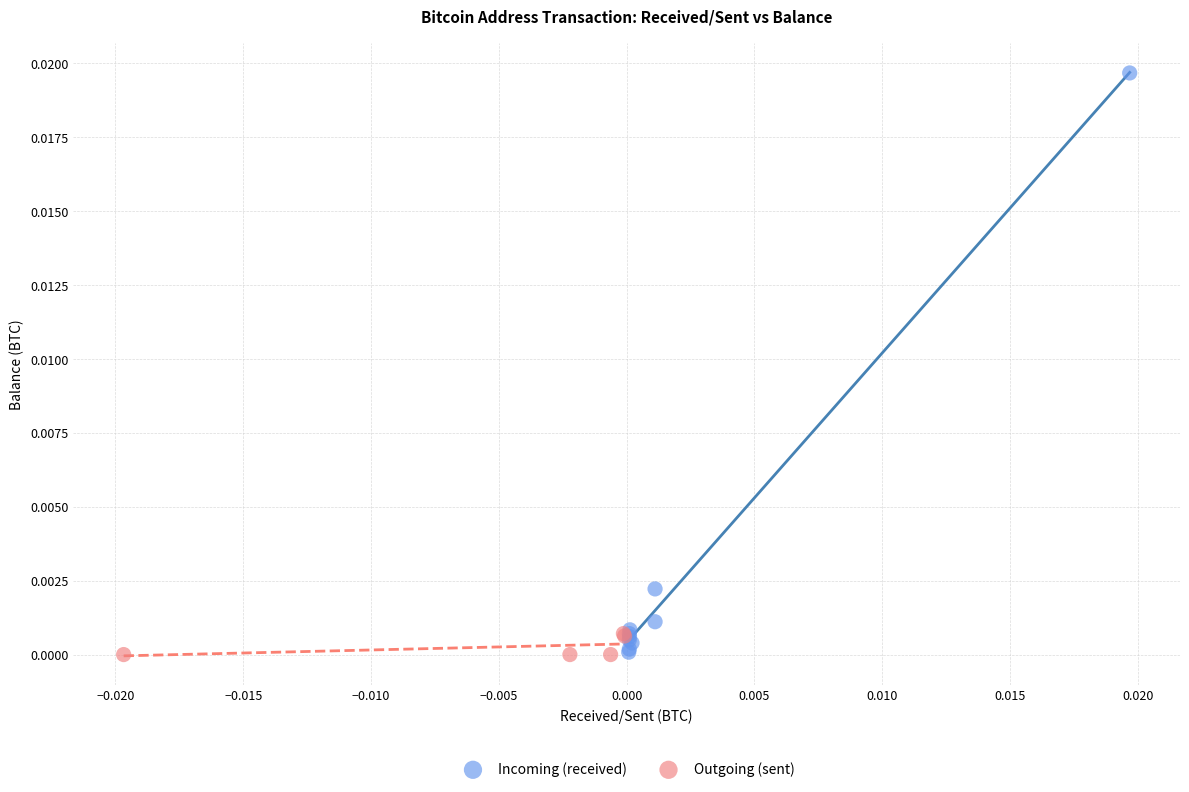

Which series has the widest spread of Y values?

Incoming (received)